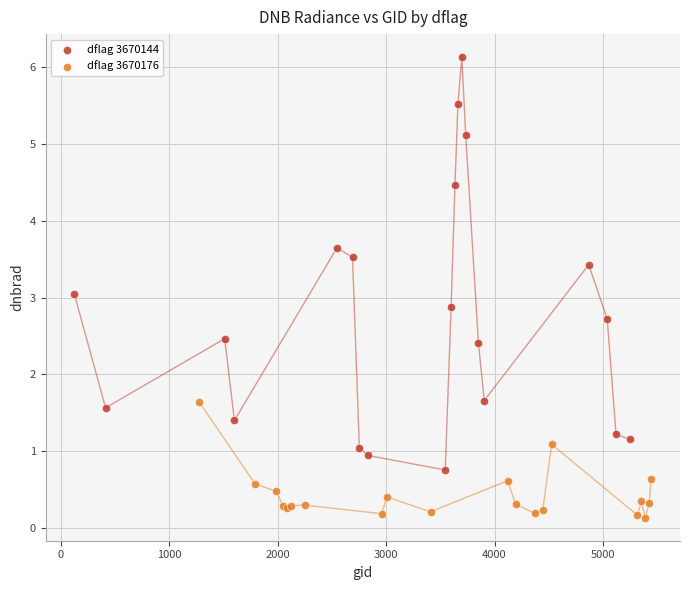

What are all the series names shown in the legend?

dflag 3670144, dflag 3670176